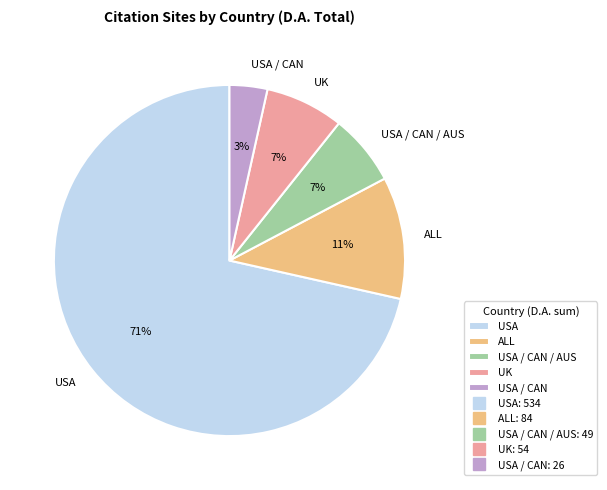

How many slices are in this pie chart?

5